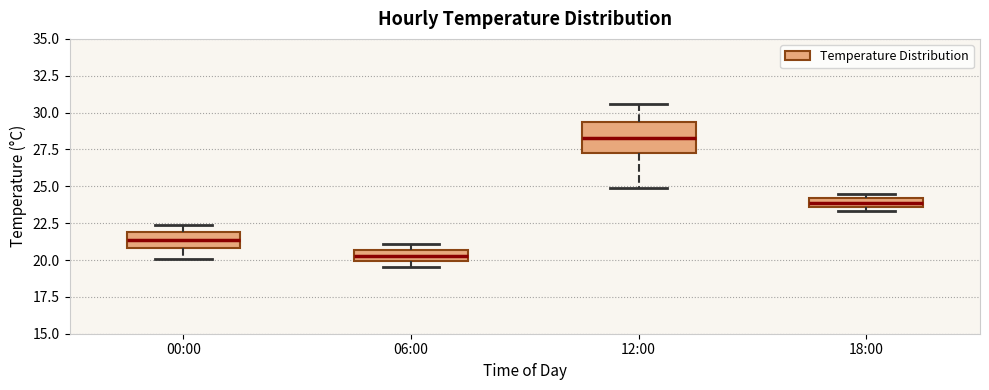

Which box is the tallest, from its lower edge to its upper edge?

12:00